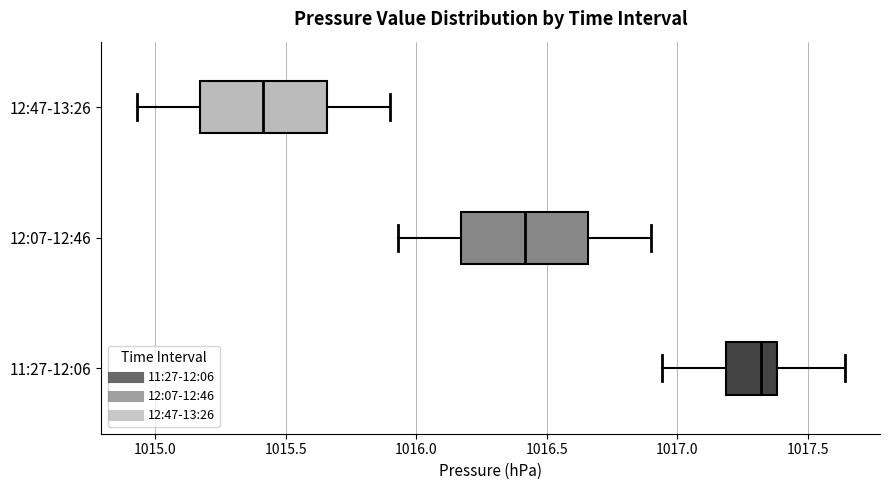

Where is the right edge of the box for 11:27-12:06 on the x-axis? The values are not printed on the chart, so give them approximately, as read against the axis.

1017.40